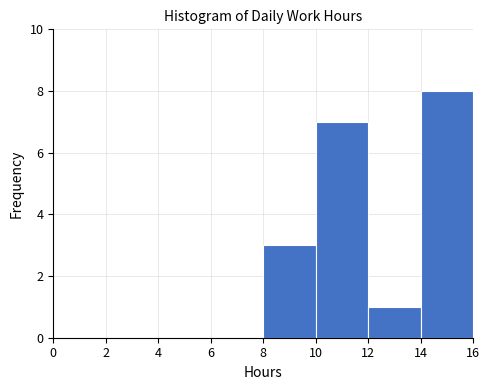

How tall is the bar that spans 8 to 10 on the x-axis? The values are not printed on the chart, so give them approximately, as read against the axis.

3